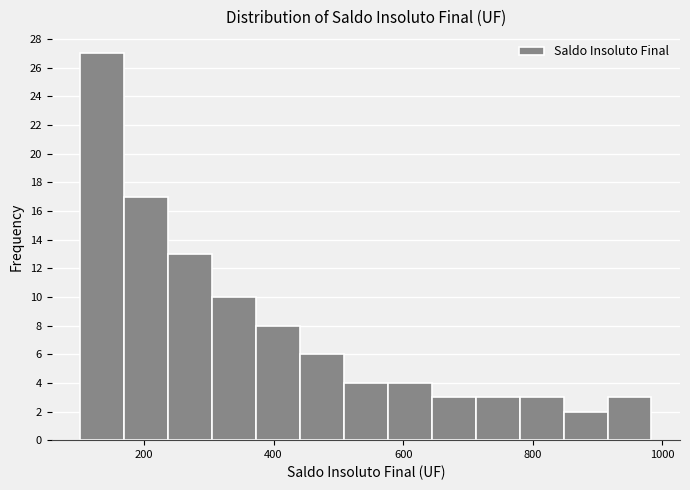

Read against the x-axis, roughly where is the centre of the tallest bar?

140